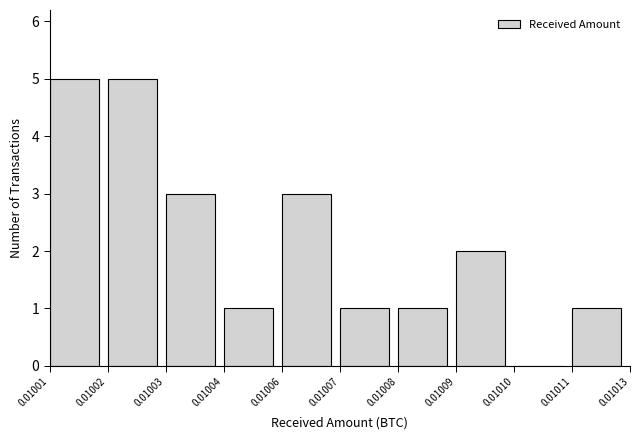

Reading left to right, what are all the values shown in this chart?

0.01001=5	0.01002=5	0.01003=3	0.01004=1	0.01006=3	0.01007=1	0.01008=1	0.01009=2	0.01010=0	0.01011=1